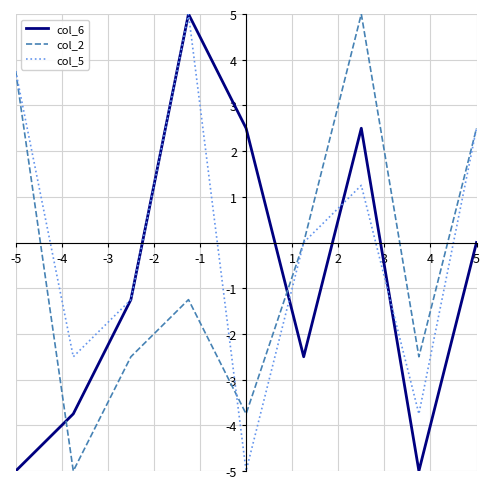

Rank the series by their average value, from highest to lowest.

col_5, col_2, col_6